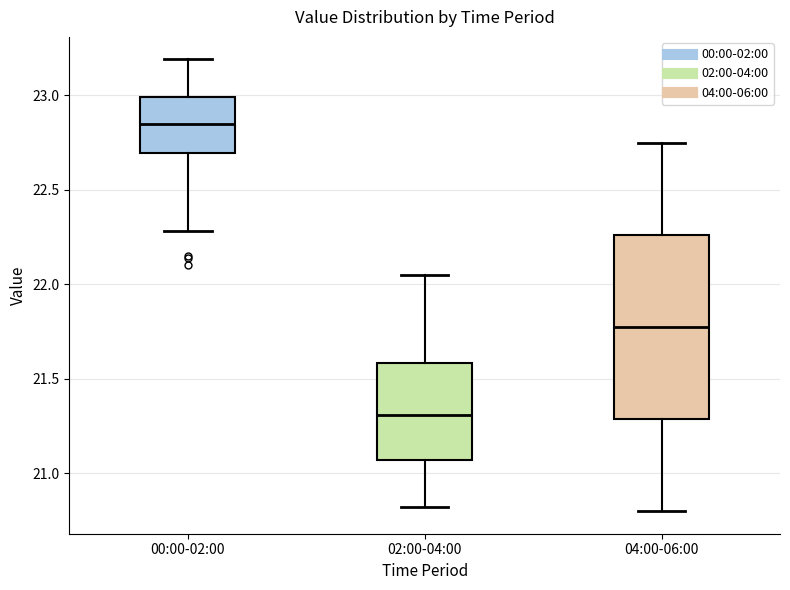

Where does the median line of the box for 00:00-02:00 sit on the y-axis? The values are not printed on the chart, so give them approximately, as read against the axis.

22.85